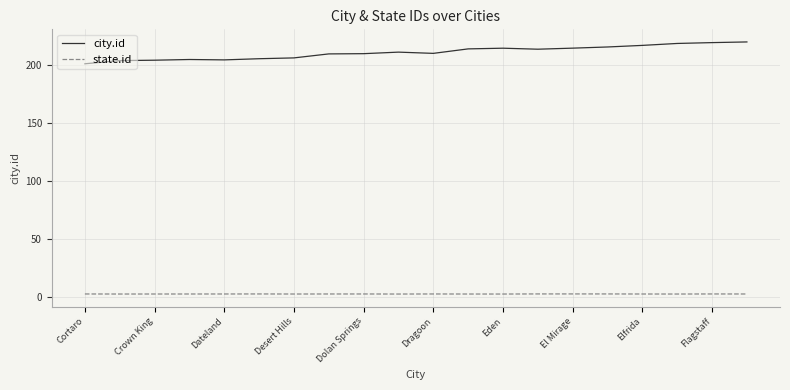

What is the minimum value for city.id?

200.6